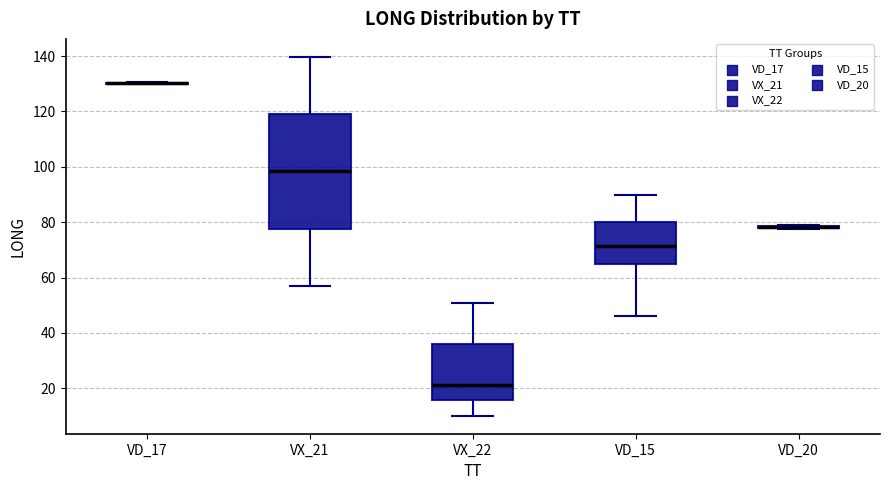

Reading left to right, transcribe this box plot: for each box, give where its median line is, the range the box spans, and where its two whiskers end, as read against the y-axis. The values are not printed on the chart, so give them approximately, as read against the axis.

VD_17: box collapsed to a line at 130, whiskers 130 to 130
VX_21: median 98, box 78 to 120, whiskers 56 to 140
VX_22: median 22, box 16 to 36, whiskers 10 to 50
VD_15: median 72, box 64 to 80, whiskers 46 to 90
VD_20: box collapsed to a line at 78, whiskers 78 to 80